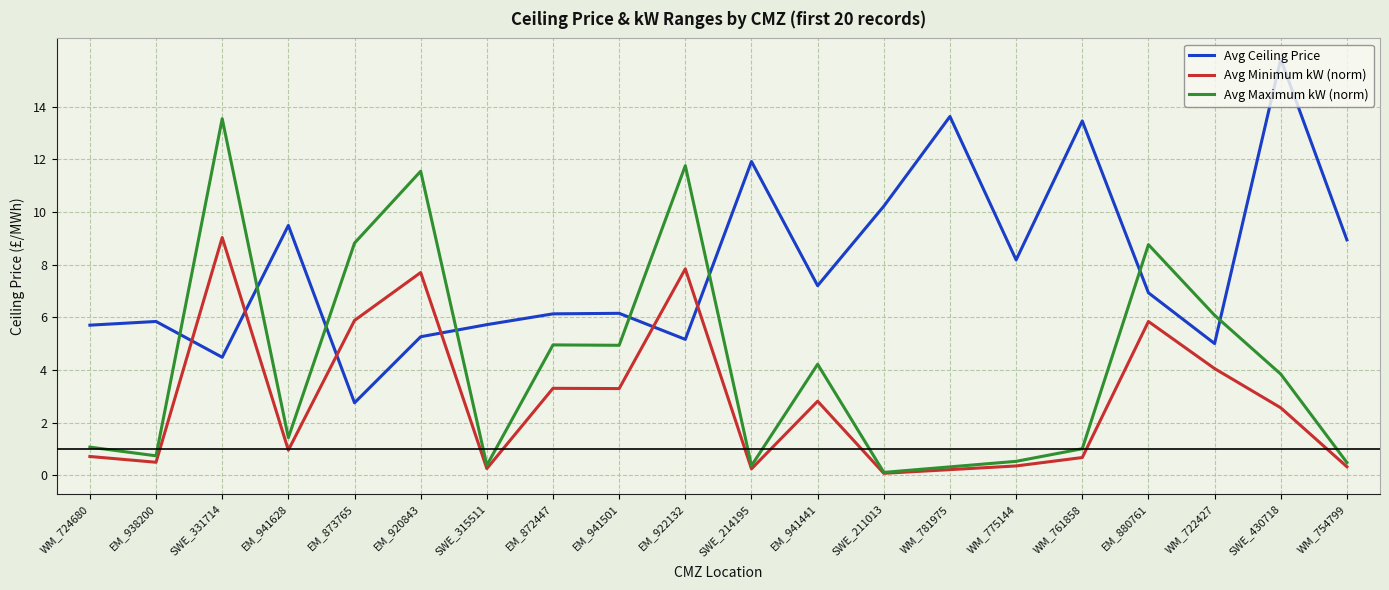

Rank the series by their average value, from lowest to highest.

Avg Minimum kW (norm), Avg Maximum kW (norm), Avg Ceiling Price